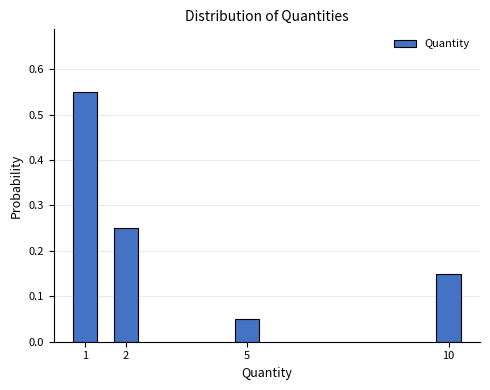

What is the difference between the maximum and minimum values?

0.5